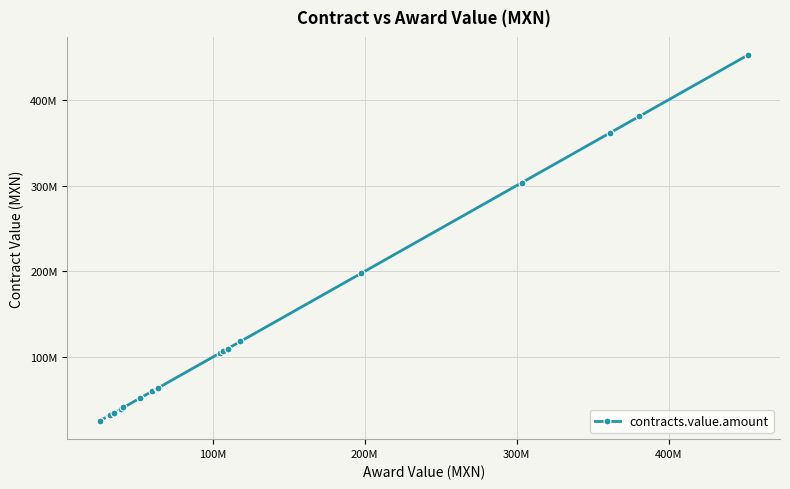

What is the value of the 19th point from the left?

380717730